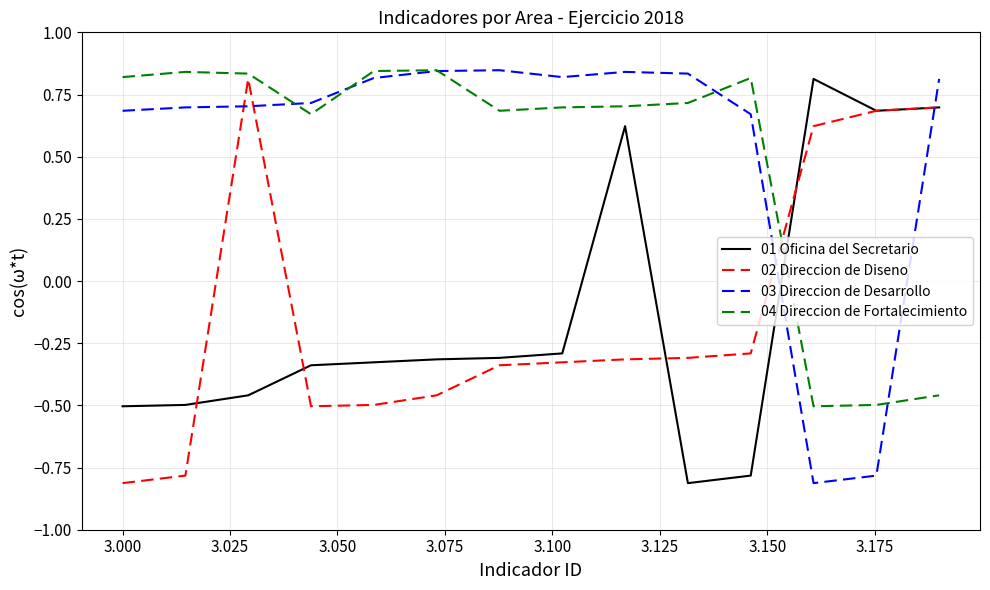

After their last crossing, which series has the higher values: 04 Direccion de Fortalecimiento or 02 Direccion de Diseno?

02 Direccion de Diseno